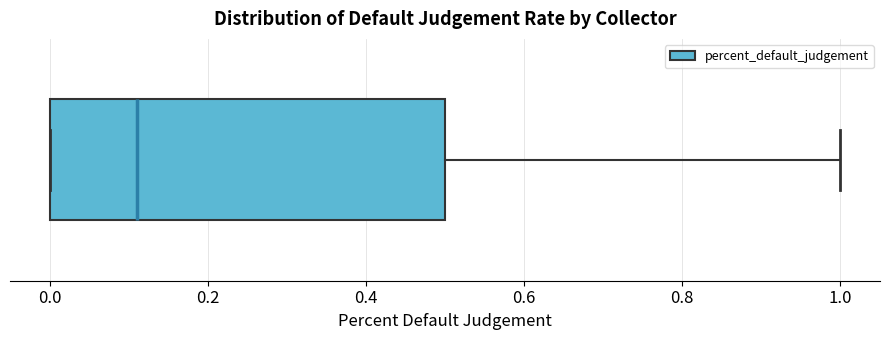

Read this box plot against the x-axis: the position of the median line, the range covered by the box, and the ends of both whiskers. The values are not printed on the chart, so give them approximately, as read against the axis.

median 0.12, box 0.00 to 0.50, whiskers 0.00 to 1.00